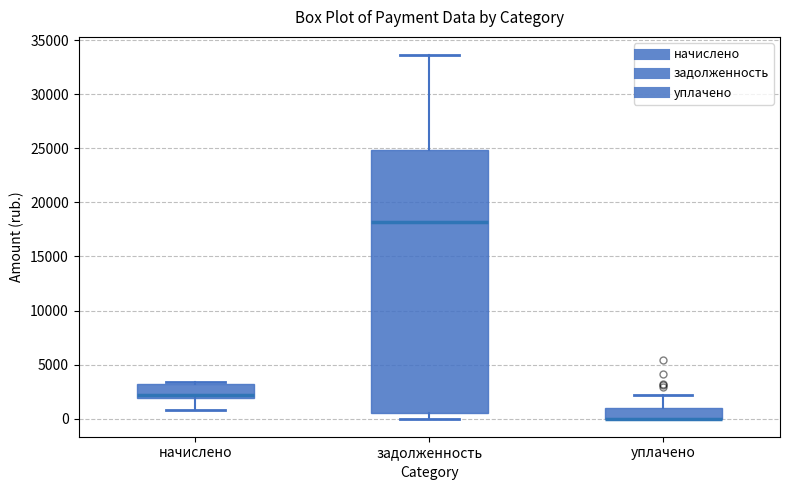

Where is the upper edge of the box for начислено on the y-axis? The values are not printed on the chart, so give them approximately, as read against the axis.

3000